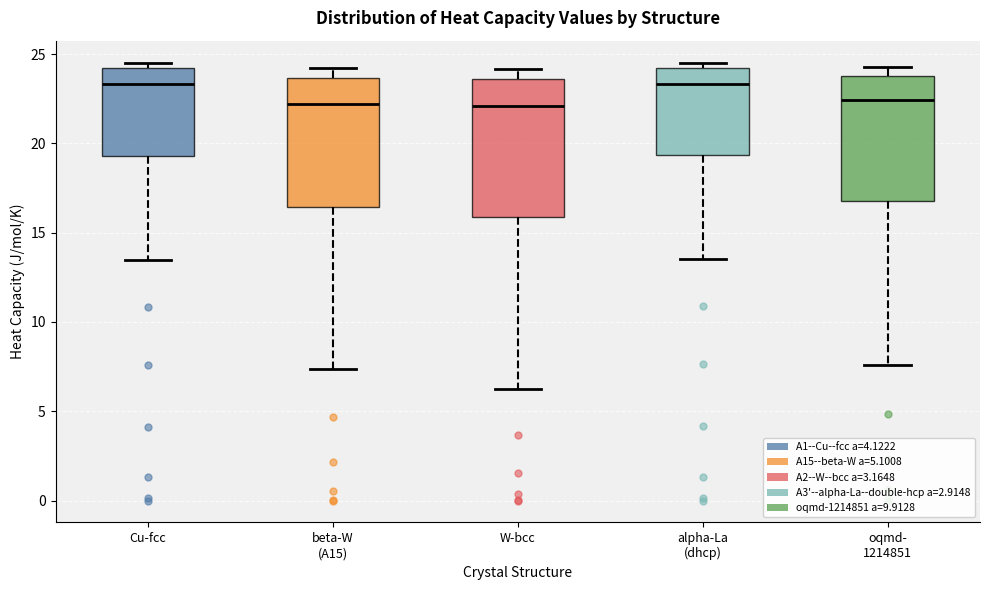

Reading left to right, read every box against the y-axis: the position of its median line, the range the box covers, and the ends of its whiskers. The values are not printed on the chart, so give them approximately, as read against the axis.

Cu-fcc: median 23.5, box 19.5 to 24.0, whiskers 13.5 to 24.5
beta-W (A15): median 22.0, box 16.5 to 23.5, whiskers 7.5 to 24.0
W-bcc: median 22.0, box 16.0 to 23.5, whiskers 6.5 to 24.0
alpha-La (dhcp): median 23.5, box 19.5 to 24.0, whiskers 13.5 to 24.5
oqmd- 1214851: median 22.5, box 17.0 to 24.0, whiskers 7.5 to 24.5